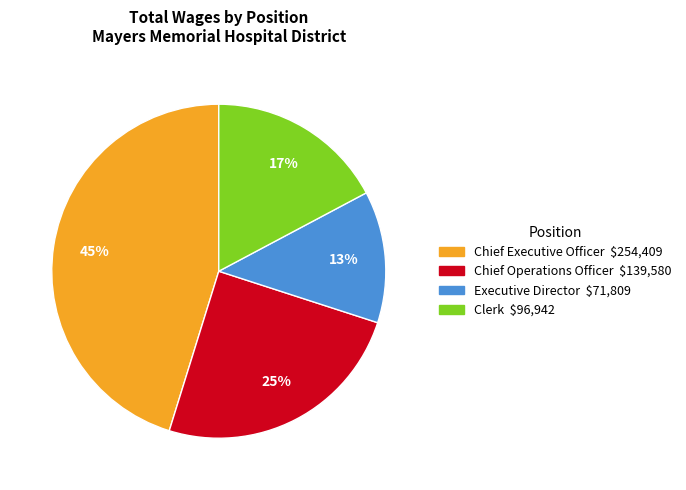

To the nearest percent, what is the difference between the largest and smallest slice percentages?

32%